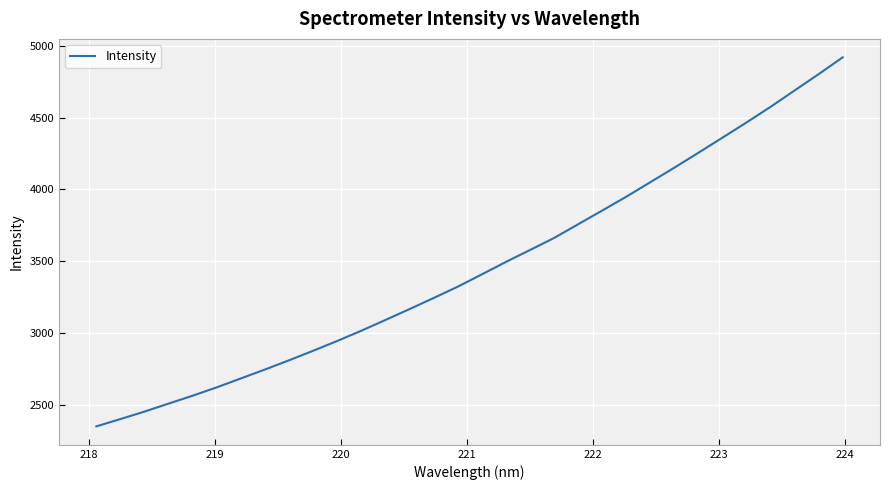

Reading left to right, list all the values displayed in this chart.

2348.3	2399.6	2451.4	2507.4	2562.4	2620.6	2682.7	2744.9	2809.2	2875.6	2943.8	3015.5	3090.1	3166.0	3243.2	3321.9	3407.8	3494.4	3577.4	3661.2	3757.0	3852.5	3948.8	4050.1	4151.3	4255.5	4360.7	4466.6	4575.5	4689.5	4803.4	4920.6